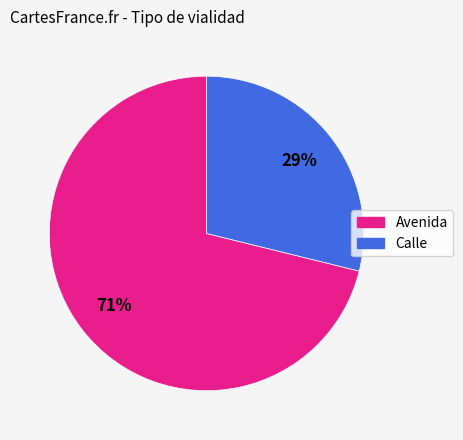

Is there a majority slice in this chart?

Yes